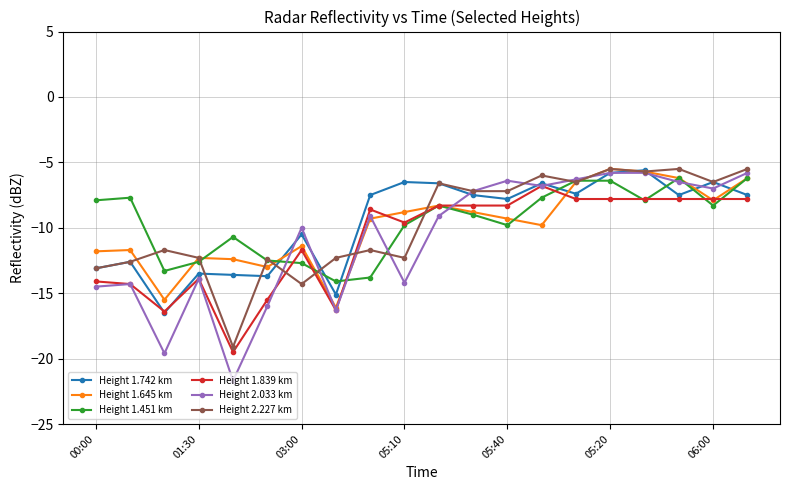

What is the value of the Height 1.742 km point at the 19th from the left?

-6.5